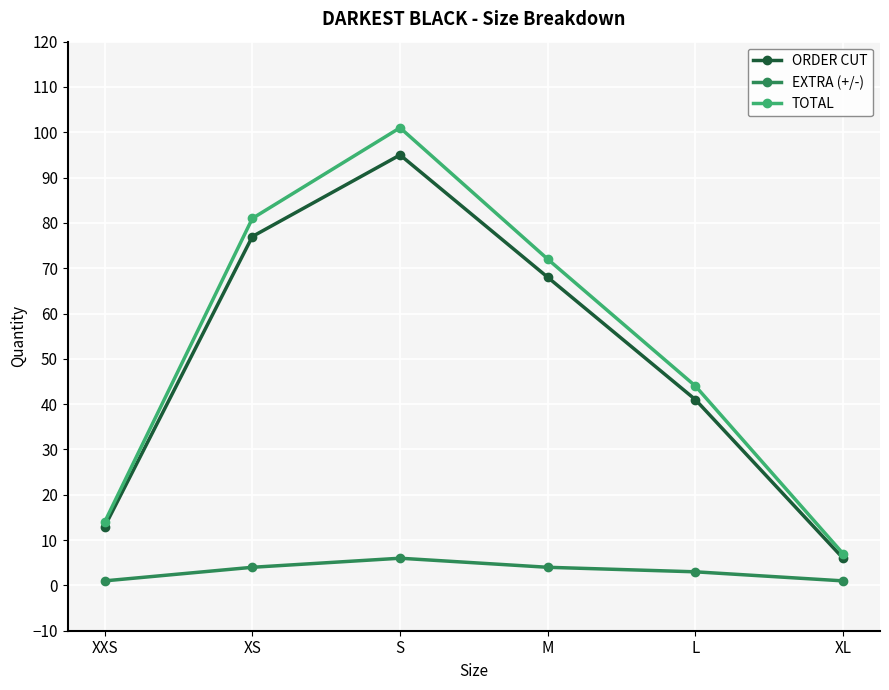

The ORDER CUT series shows 91 at M. True or false?

False